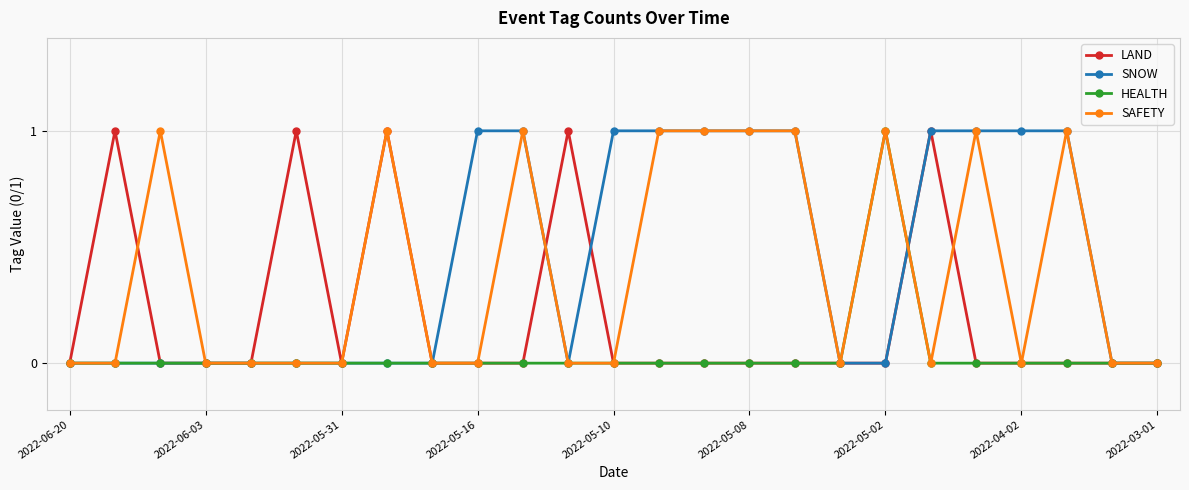

True or false: LAND has more than 2 points higher than both neighbors.

True